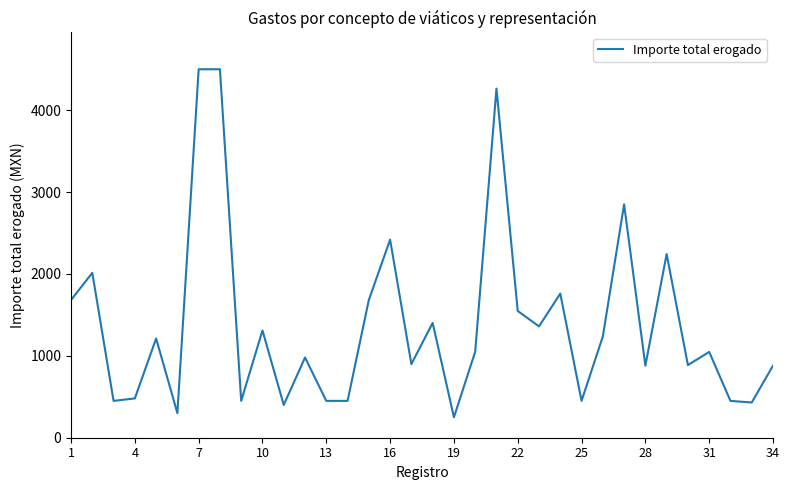

How many lines are shown in the chart?

1